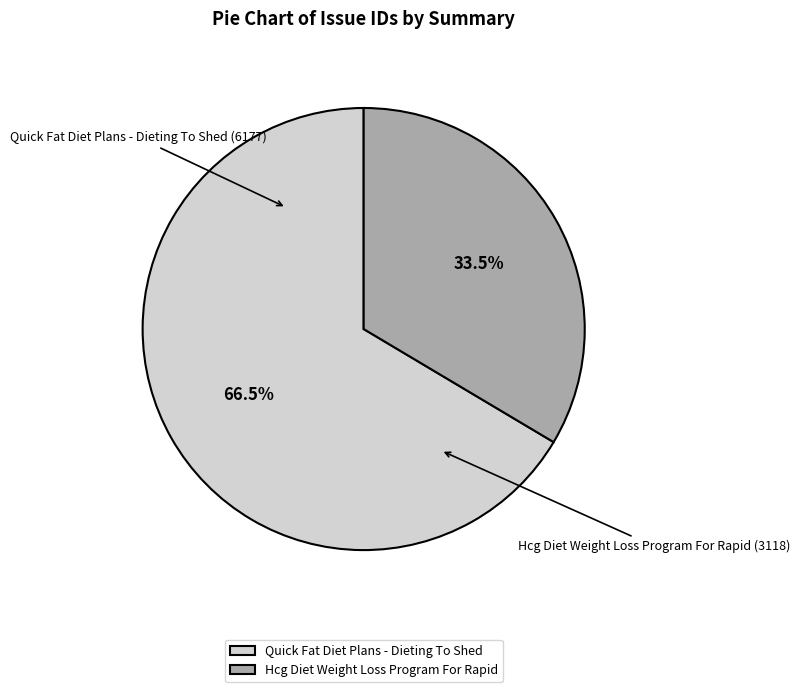

Which category has the smallest portion of the pie?

Hcg Diet Weight Loss Program For Rapid